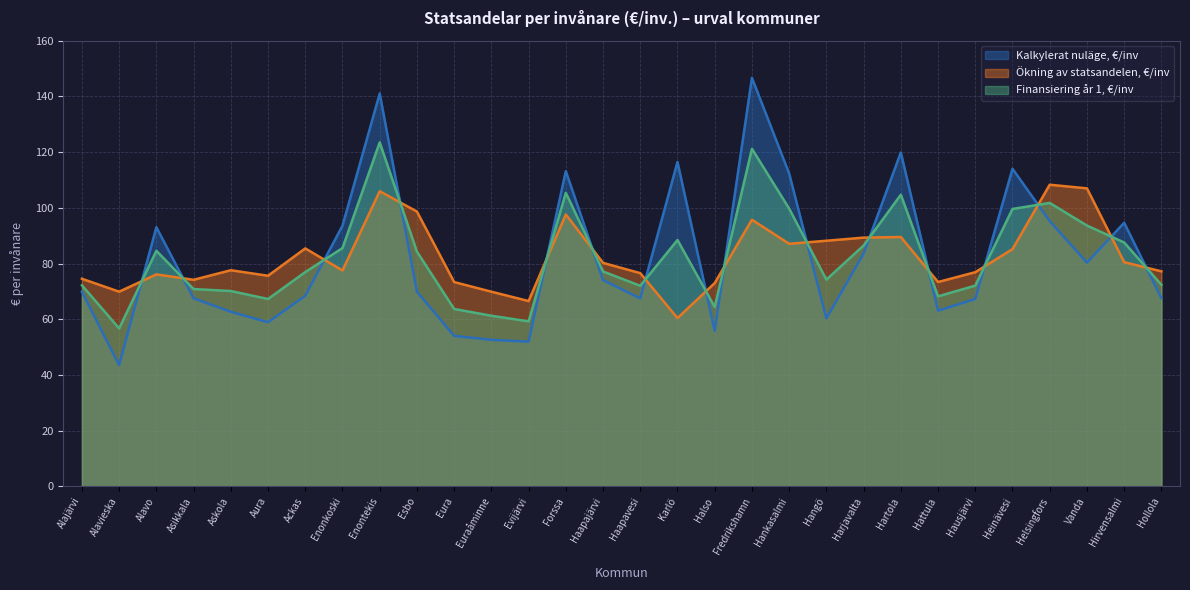

What is the sum of all Kalkylerat nuläge, €/inv values?

2458.9